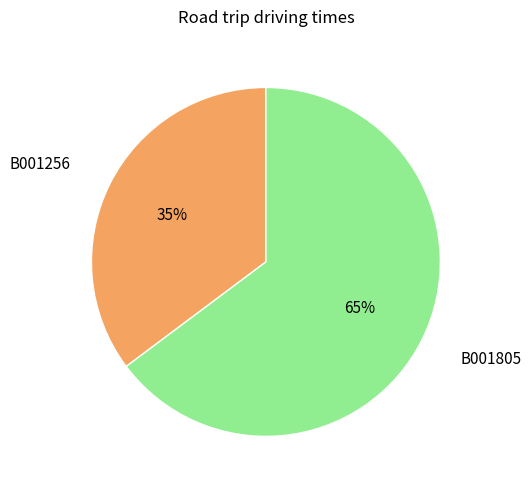

Does any single category account for the majority?

Yes